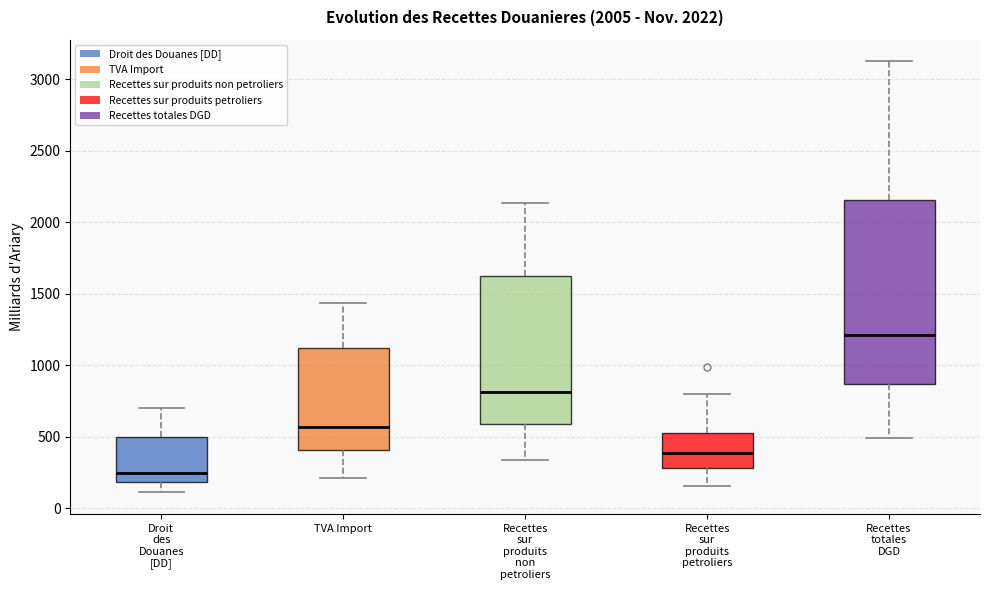

Reading left to right, transcribe this box plot: for each box, give where its median line is, the range the box spans, and where its two whiskers end, as read against the y-axis. The values are not printed on the chart, so give them approximately, as read against the axis.

Droit des Douanes [DD]: median 250, box 200 to 500, whiskers 100 to 700
TVA Import: median 550, box 400 to 1100, whiskers 200 to 1450
Recettes sur produits non petroliers: median 800, box 600 to 1600, whiskers 350 to 2150
Recettes sur produits petroliers: median 400, box 300 to 550, whiskers 150 to 800
Recettes totales DGD: median 1200, box 850 to 2150, whiskers 500 to 3100